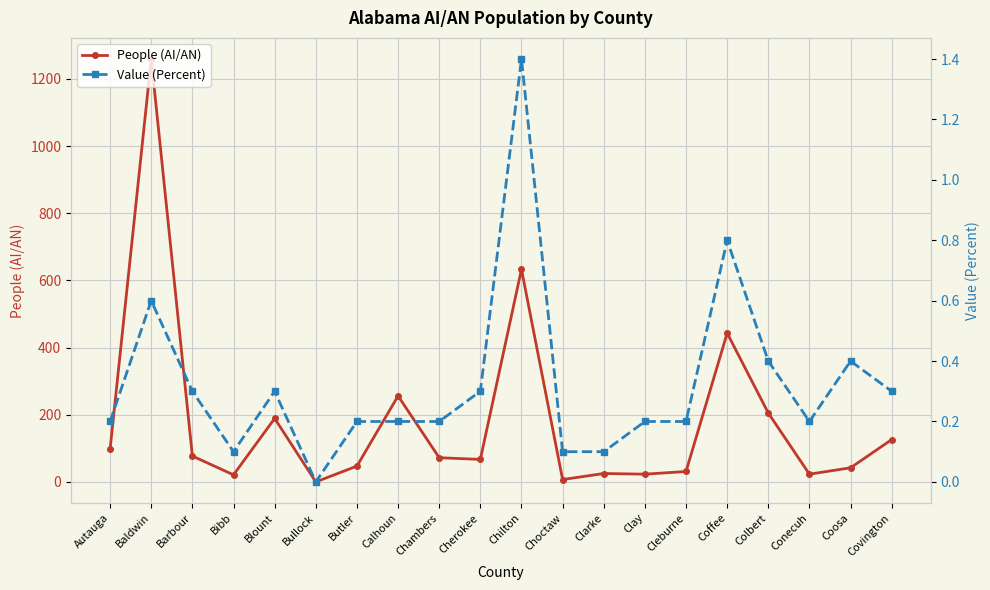

What is the value of the People (AI/AN) point at the 14th from the left?

23